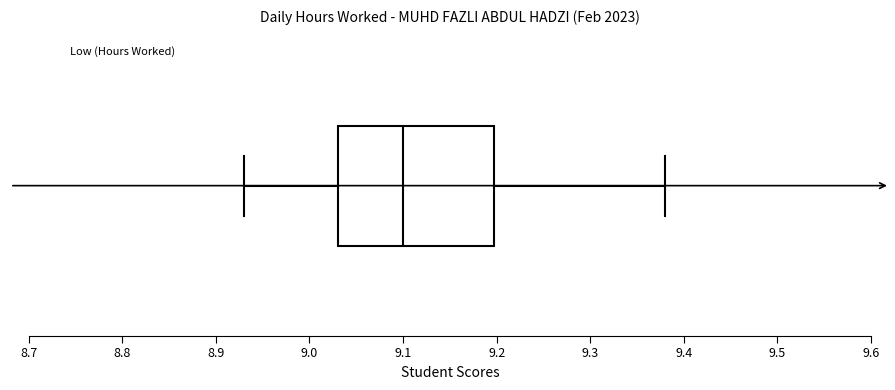

Where does the right whisker of the box end on the x-axis? The values are not printed on the chart, so give them approximately, as read against the axis.

9.38